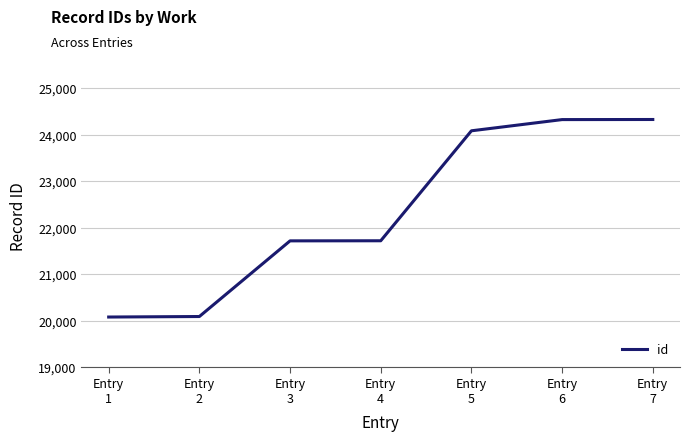

Approximately how many times larger is the value at Entry
5 compared to Entry
6?

1.0